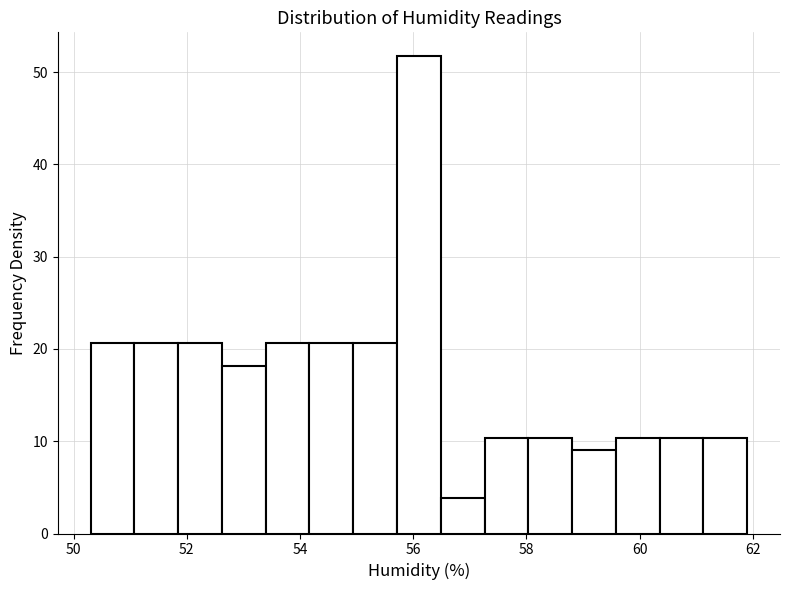

Around what value on the x-axis is the tallest bar? Give the approximate position of its centre, as read against the axis.

56.2